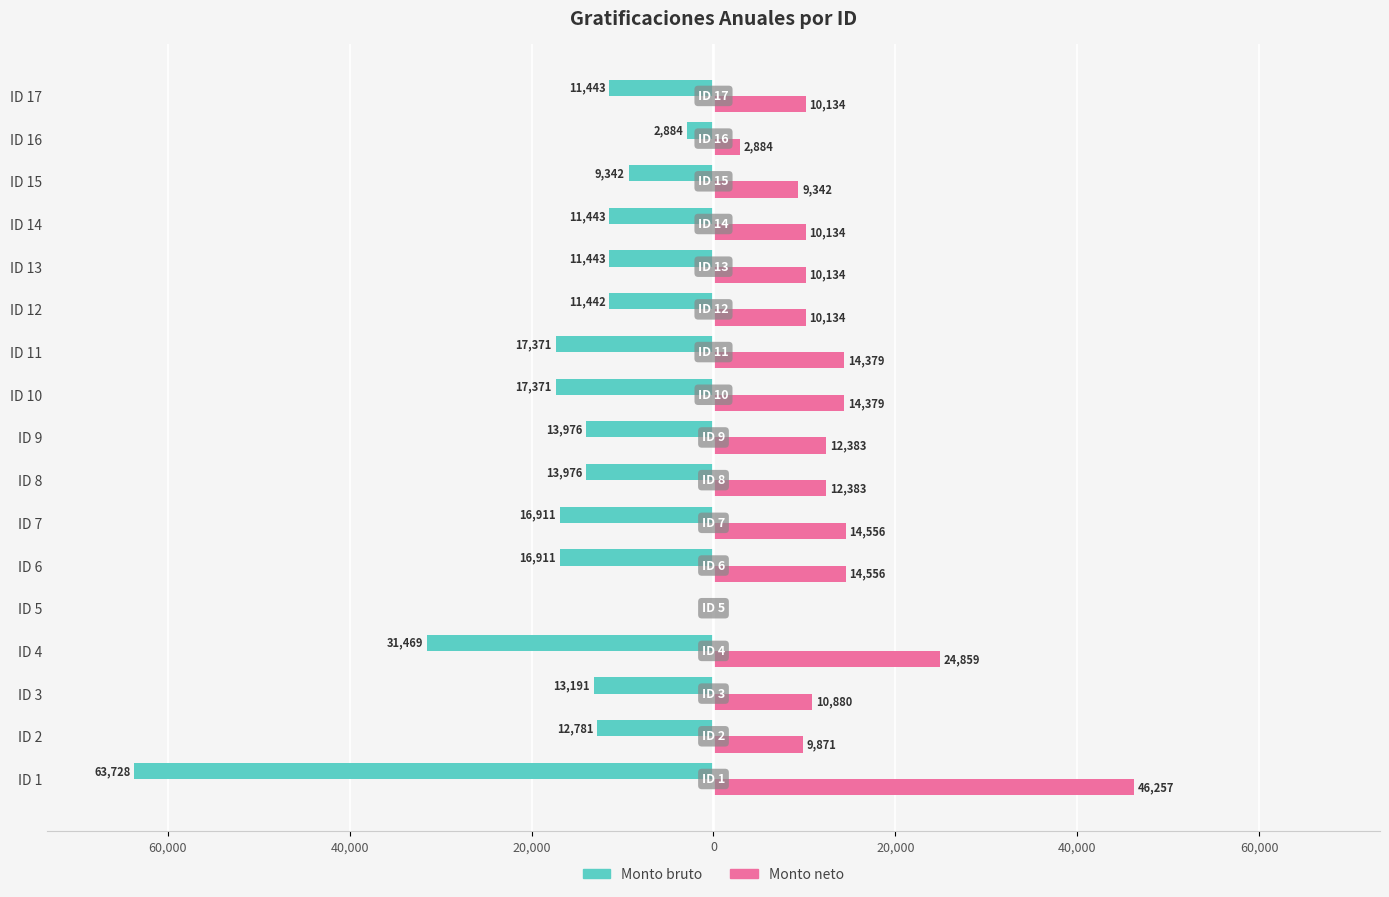

What are all the series names shown in the legend?

Monto bruto, Monto neto